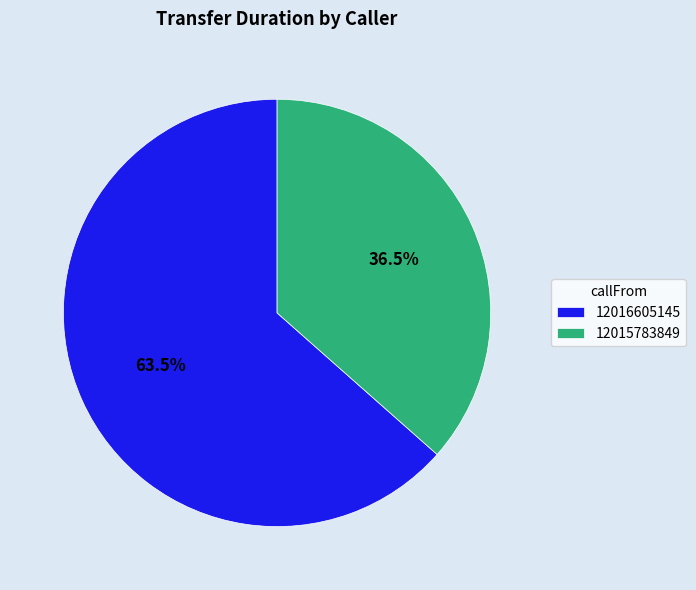

Combined, do 12016605145 and 12015783849 account for over 50%?

Yes